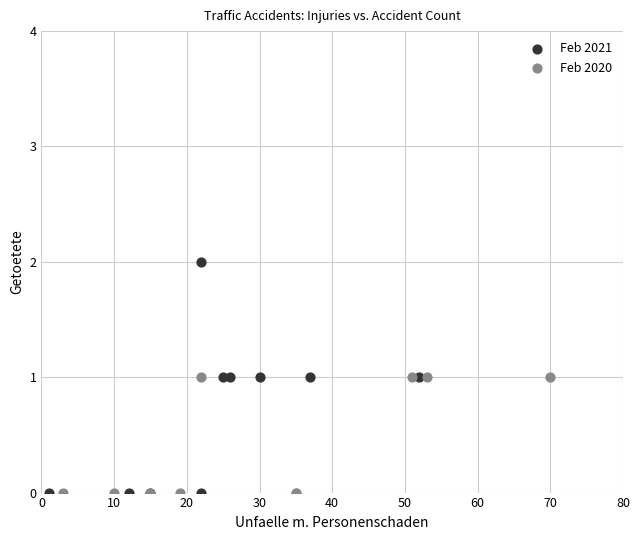

Which series contains the highest Y value?

Feb 2021